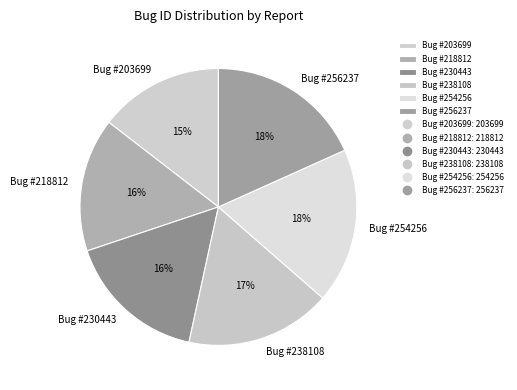

Is there a majority slice in this chart?

No